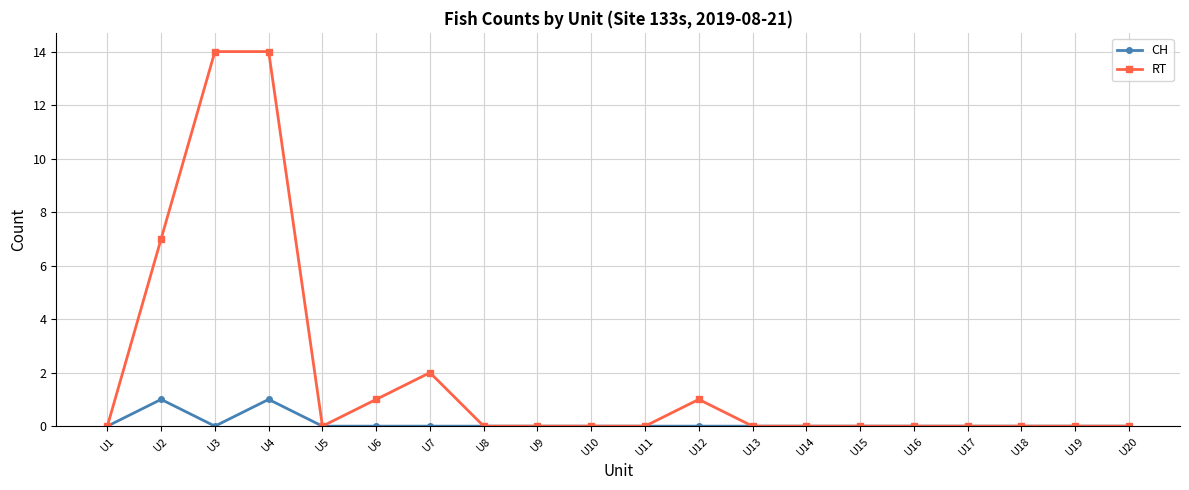

What is the value of the RT point at the 6th from the left?

1